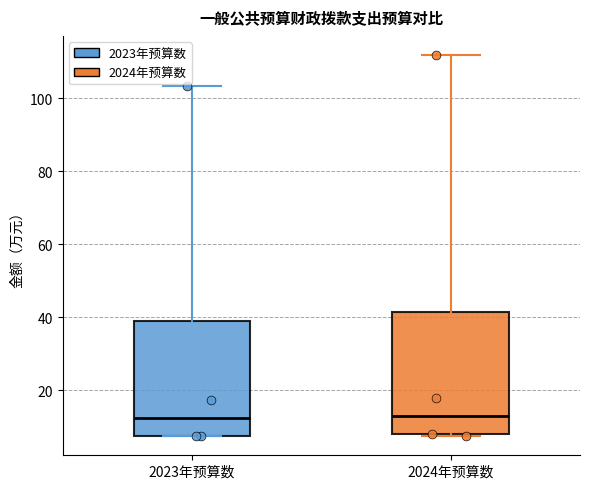

Reading left to right, read every box against the y-axis: the position of its median line, the range the box covers, and the ends of its whiskers. The values are not printed on the chart, so give them approximately, as read against the axis.

2023年预算数: median 12, box 8 to 38, whiskers 8 to 104
2024年预算数: median 12, box 8 to 42, whiskers 8 to 112